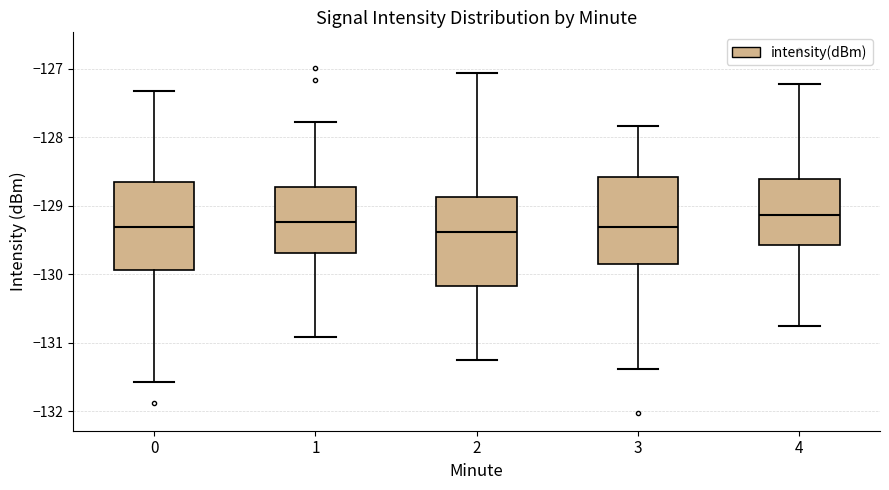

Reading left to right, read every box against the y-axis: the position of its median line, the range the box covers, and the ends of its whiskers. The values are not printed on the chart, so give them approximately, as read against the axis.

0: median -129.3, box -129.9 to -128.7, whiskers -131.6 to -127.3
1: median -129.2, box -129.7 to -128.7, whiskers -130.9 to -127.8
2: median -129.4, box -130.2 to -128.9, whiskers -131.3 to -127.1
3: median -129.3, box -129.9 to -128.6, whiskers -131.4 to -127.8
4: median -129.1, box -129.6 to -128.6, whiskers -130.8 to -127.2